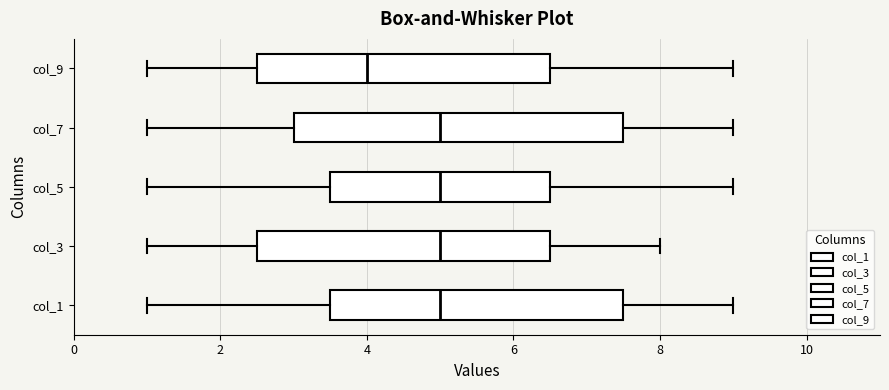

Which box's median line is the furthest to the left?

col_9